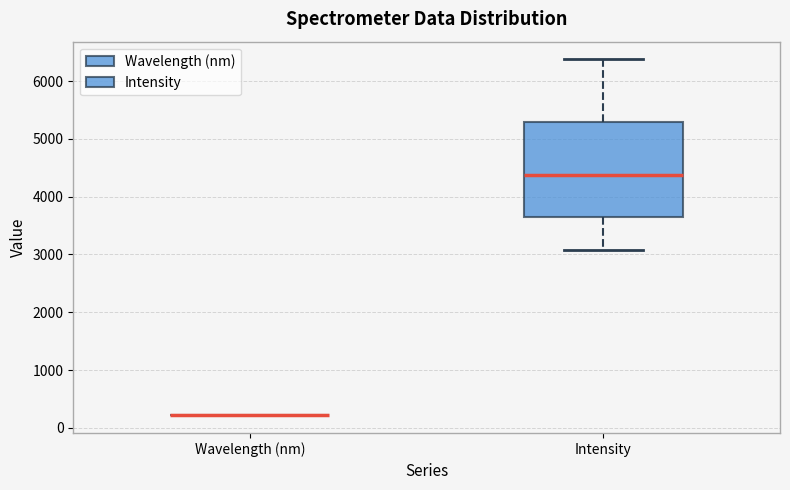

Reading left to right, transcribe this box plot: for each box, give where its median line is, the range the box spans, and where its two whiskers end, as read against the y-axis. The values are not printed on the chart, so give them approximately, as read against the axis.

Wavelength (nm): box collapsed to a line at 200, whiskers 200 to 200
Intensity: median 4400, box 3600 to 5300, whiskers 3100 to 6400